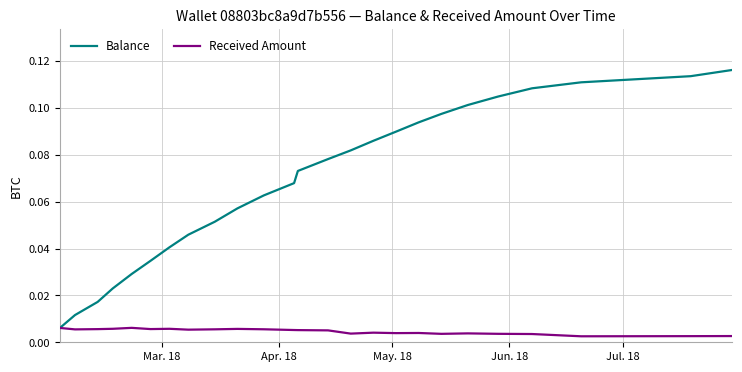

List the series in order of their peak value, lowest first.

Received Amount, Balance